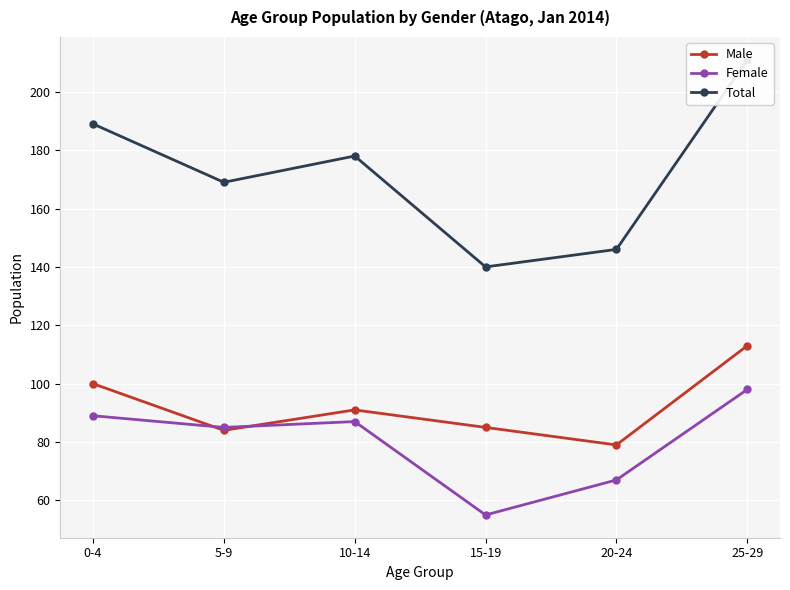

Which category has the highest value across all series?

25-29